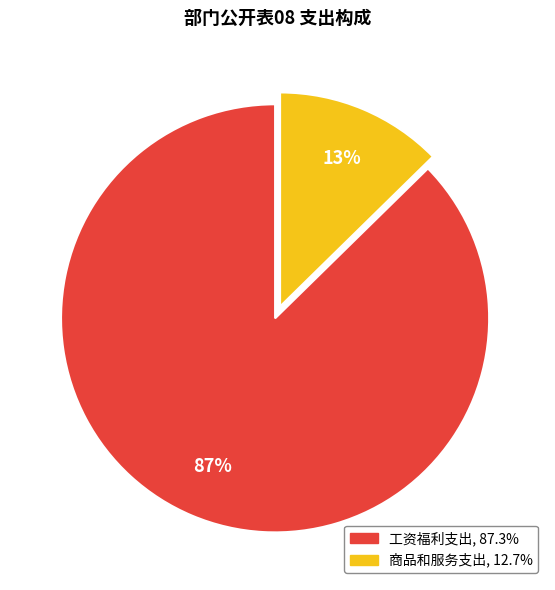

How many segments does this pie chart have?

2